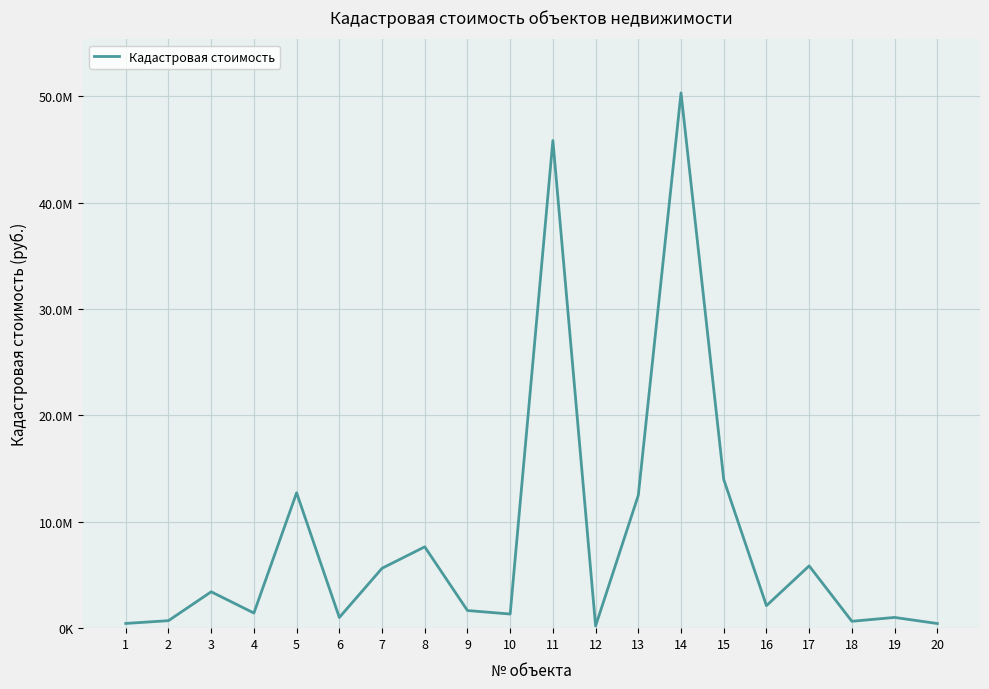

The value at 17 is 5855546.6. True or false?

True